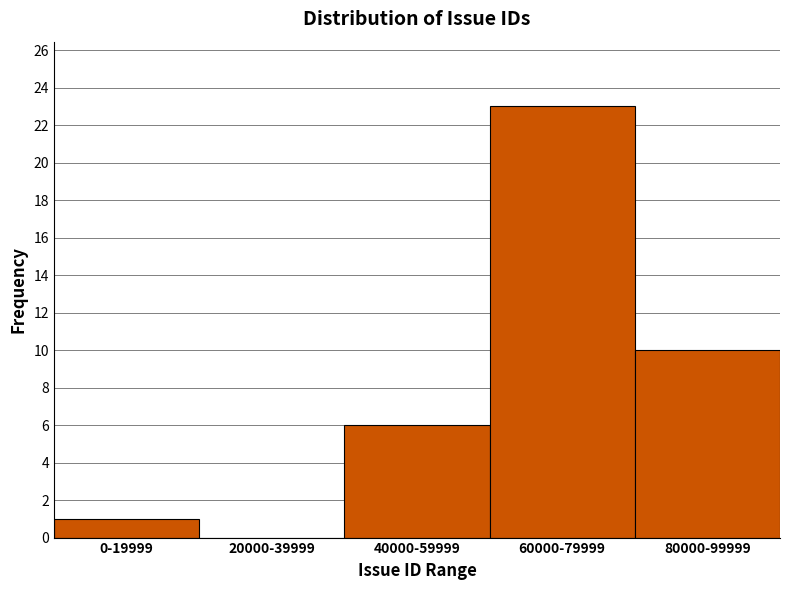

Reading left to right, what are all the values shown in this chart?

0-19999=1	20000-39999=0	40000-59999=6	60000-79999=23	80000-99999=10